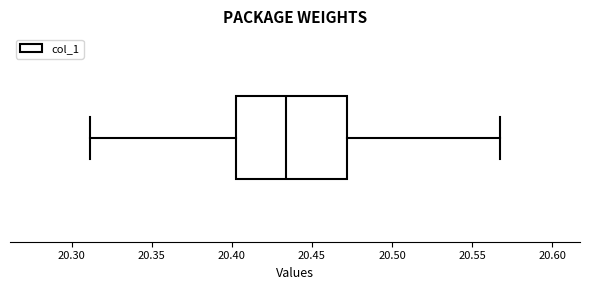

Where is the right edge of the box on the x-axis? The values are not printed on the chart, so give them approximately, as read against the axis.

20.470